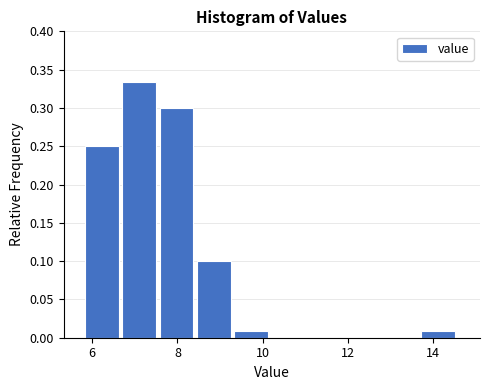

Reading left to right, transcribe this chart: for each bar, give the range it covers on the x-axis and its height. Neither the bar edges nor the heights are printed on the chart, so give them approximately, as read against the axes.

5.8 to 6.8: 0.250
6.8 to 7.6: 0.335
7.6 to 8.4: 0.300
8.4 to 9.4: 0.100
9.4 to 10.2: 0.010
10.2 to 11.0: 0
11.0 to 12.0: 0
12.0 to 12.8: 0
12.8 to 13.8: 0
13.8 to 14.6: 0.010